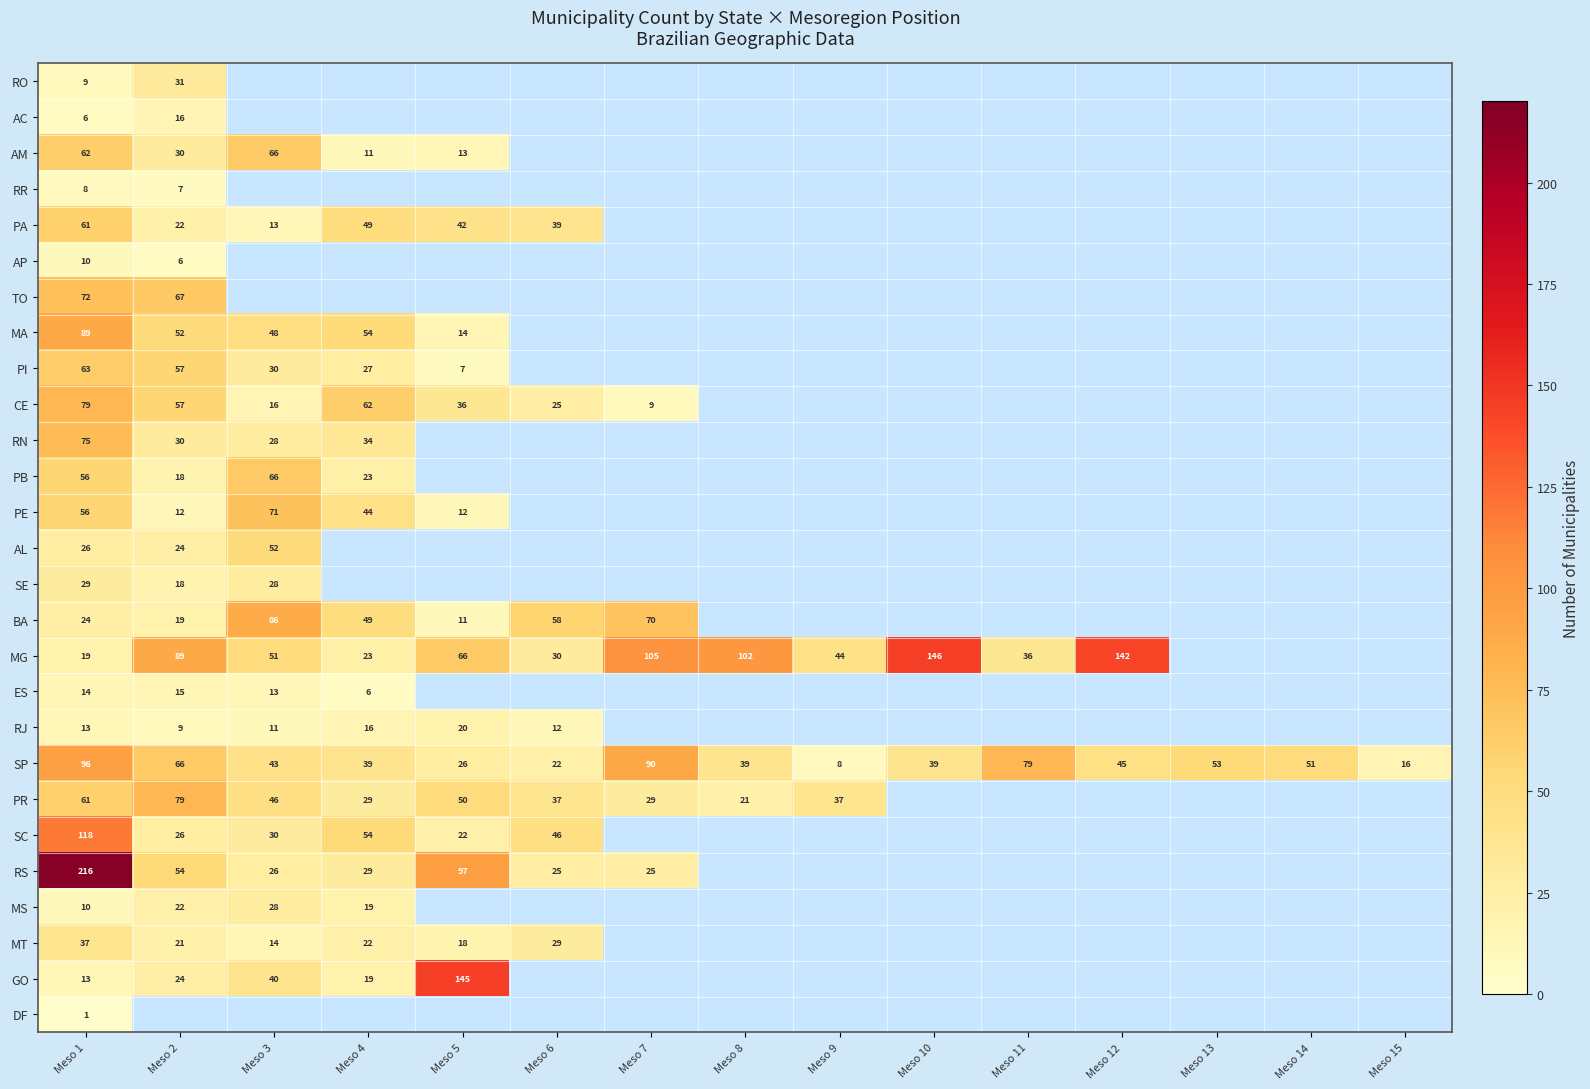

Where does the SP series first go above 43?

Meso 1